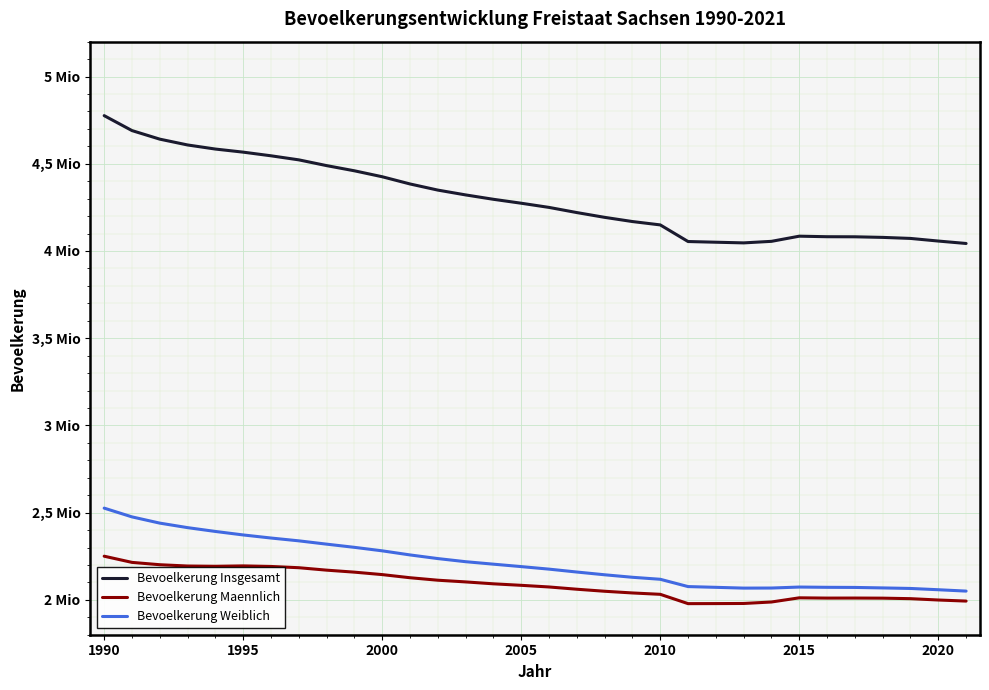

True or false: Bevoelkerung Maennlich and Bevoelkerung Weiblich cross at least once.

False